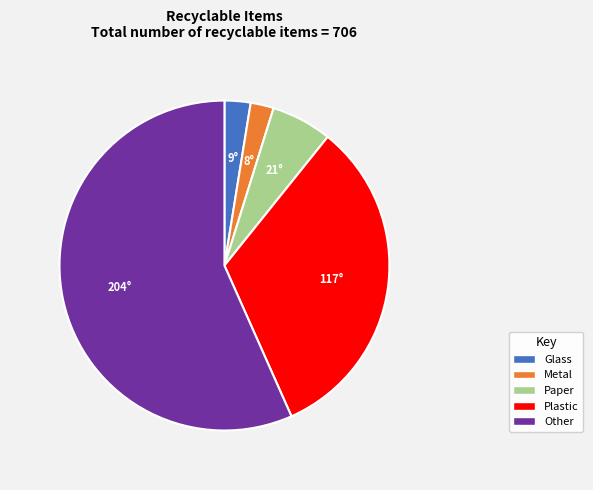

Do Metal and Other together represent more than half of the pie?

Yes